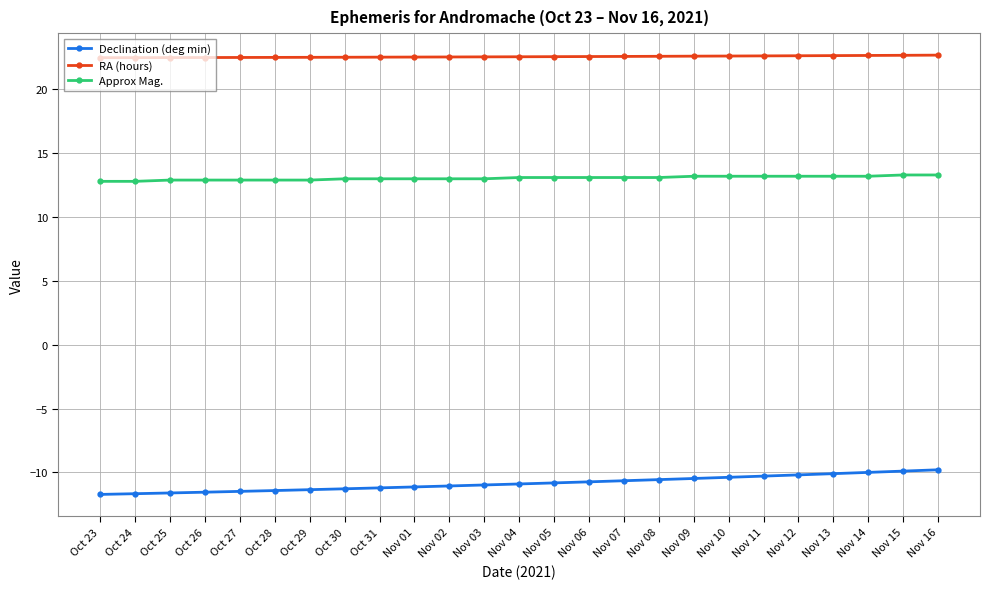

How many data points does each series have?

25